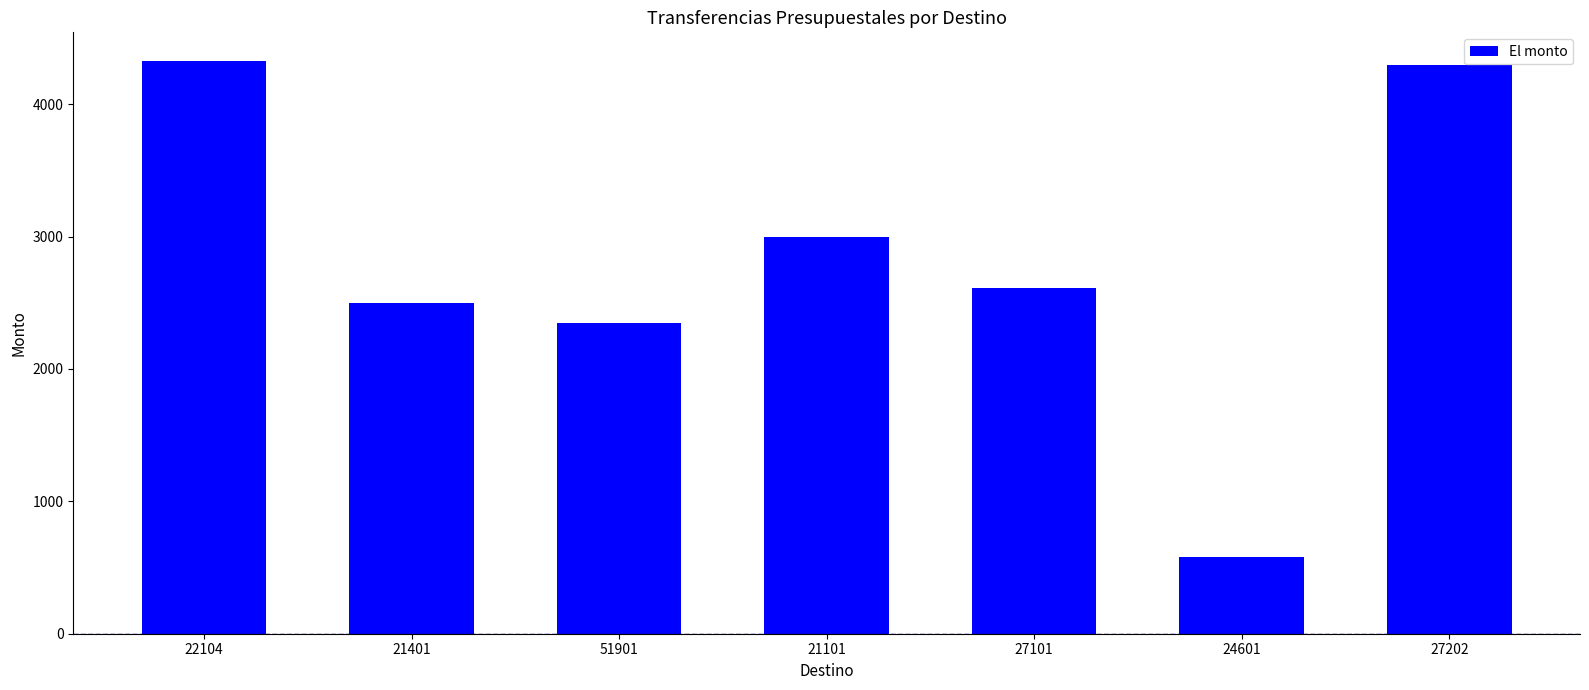

What is the value of the 4th bar from the left?

2999.8